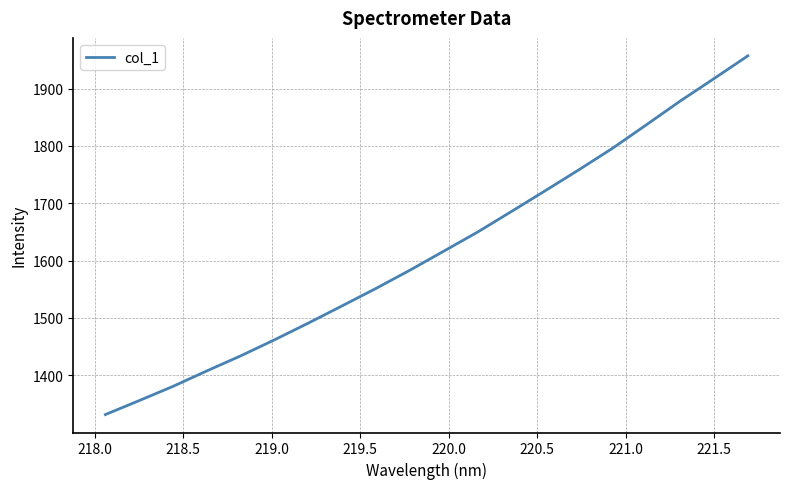

What is the smallest value displayed?

1331.3